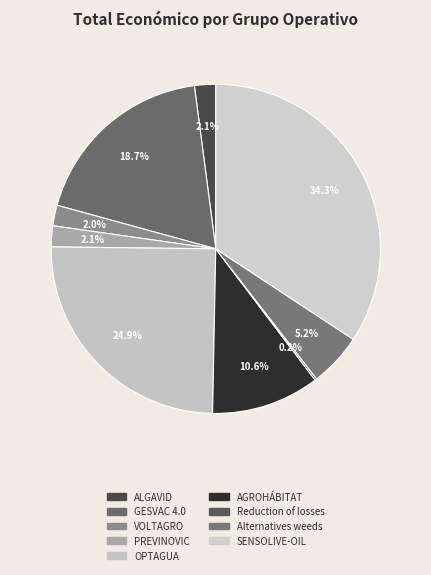

The SENSOLIVE-OIL slice represents 34% of the pie. True or false?

True